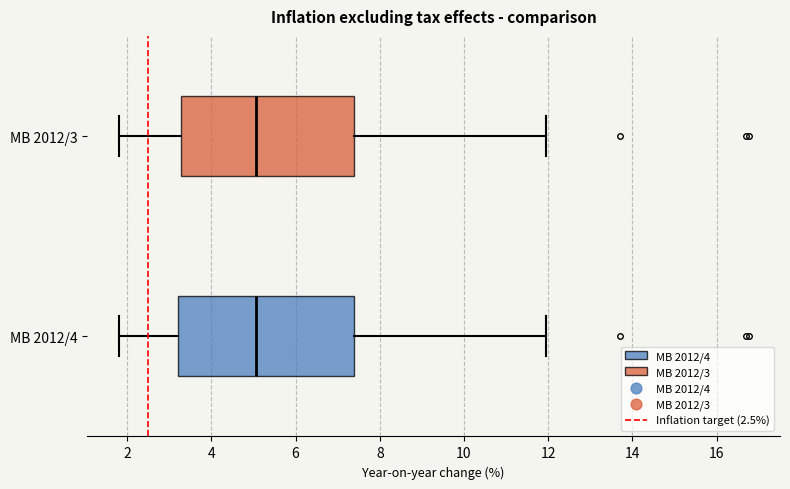

Reading bottom to top, read every box against the x-axis: the position of its median line, the range the box covers, and the ends of its whiskers. The values are not printed on the chart, so give them approximately, as read against the axis.

MB 2012/4: median 5.0, box 3.2 to 7.4, whiskers 1.8 to 12.0
MB 2012/3: median 5.0, box 3.2 to 7.4, whiskers 1.8 to 12.0